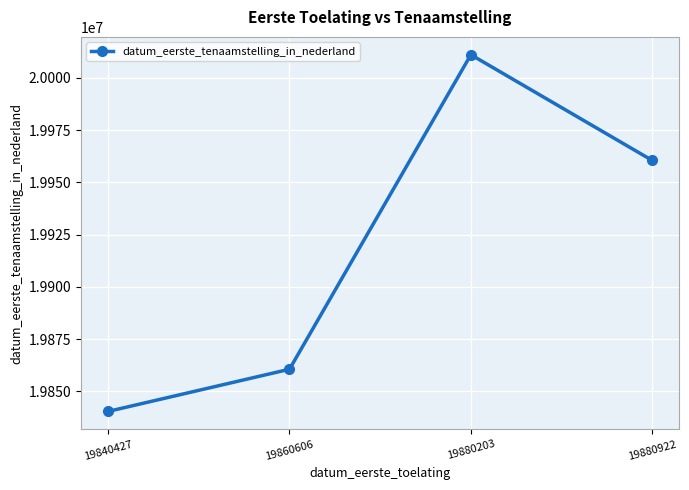

Count the values in the range 19860606 to 20011116.

3